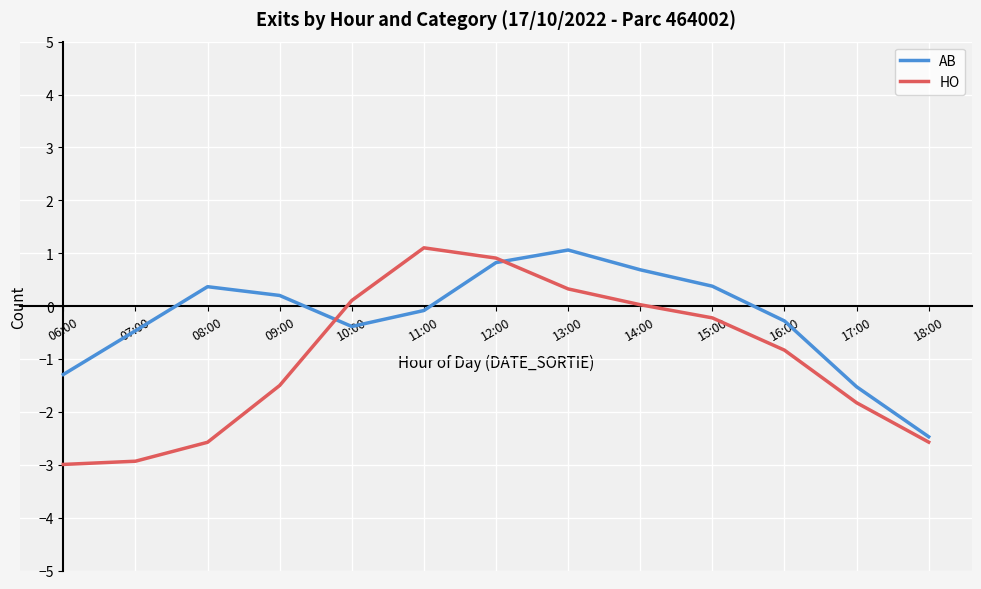

Is the value of HO at 06:00 greater than the value of AB at 13:00?

No